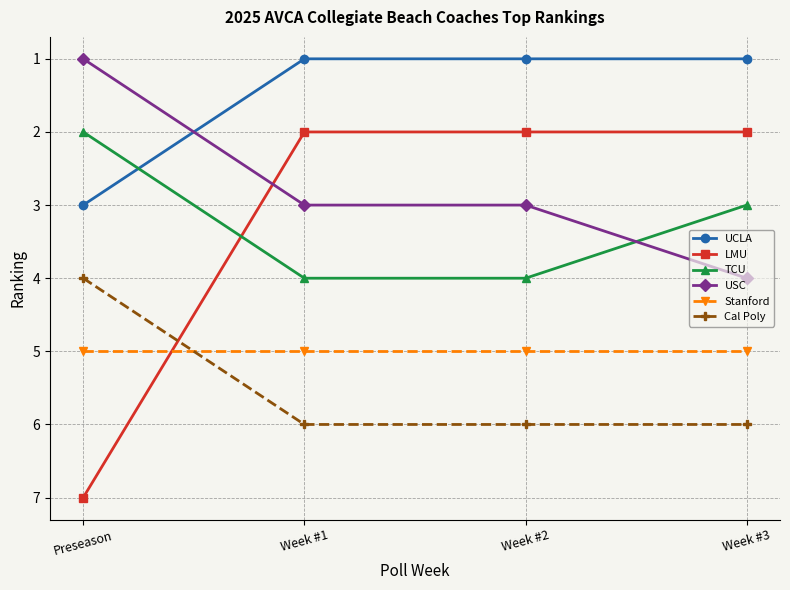

What are all the series names shown in the legend?

UCLA, LMU, TCU, USC, Stanford, Cal Poly